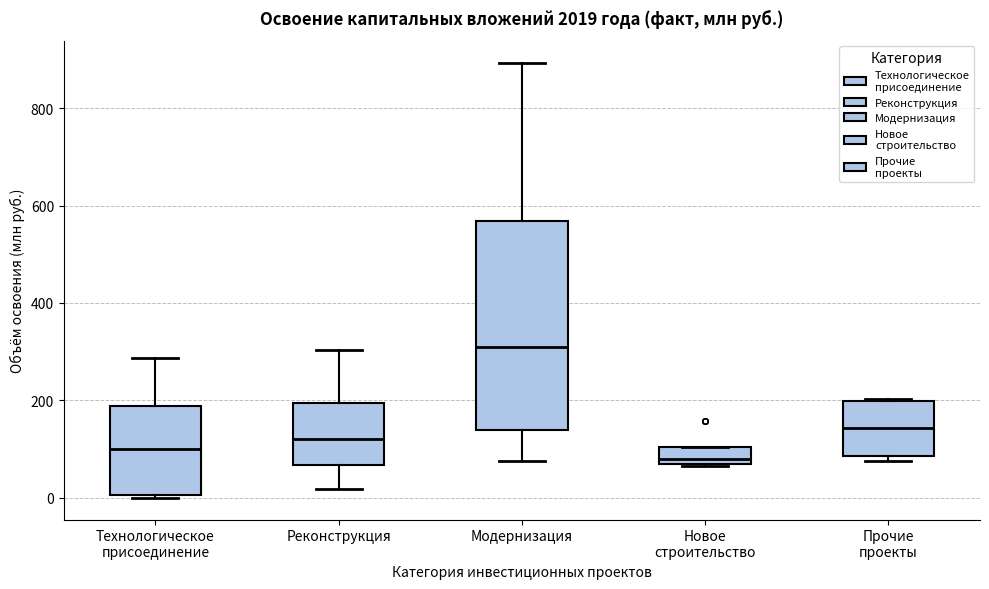

Which box is the tallest, from its lower edge to its upper edge?

Модернизация